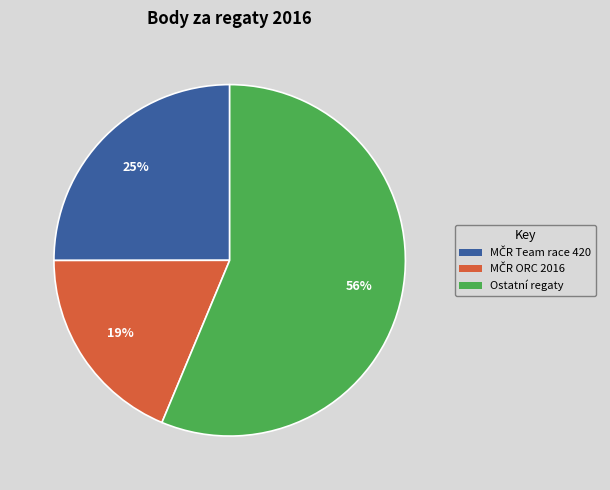

How many slices are in this pie chart?

3